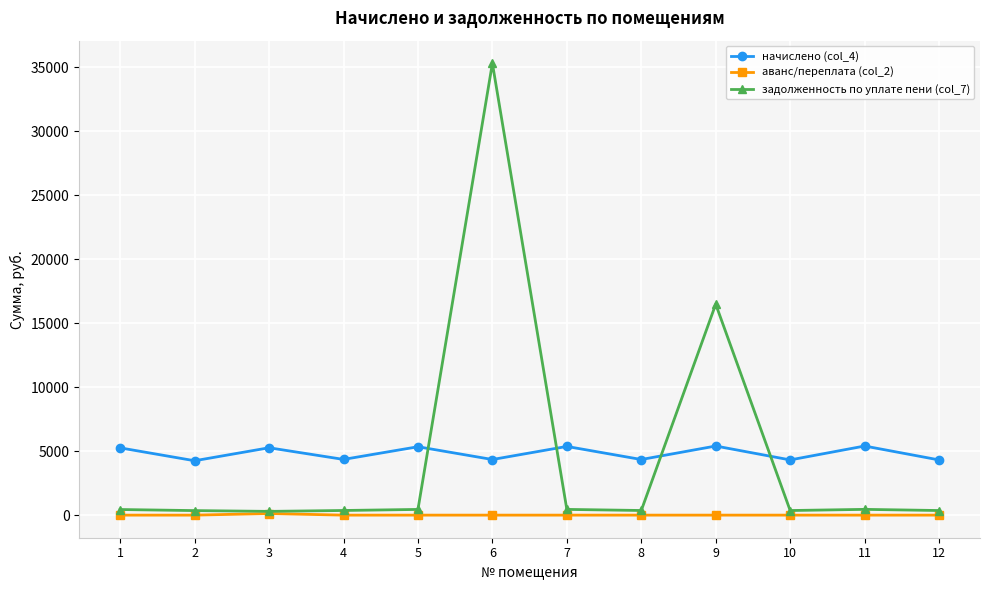

Is this an area chart (filled region under the line)?

No